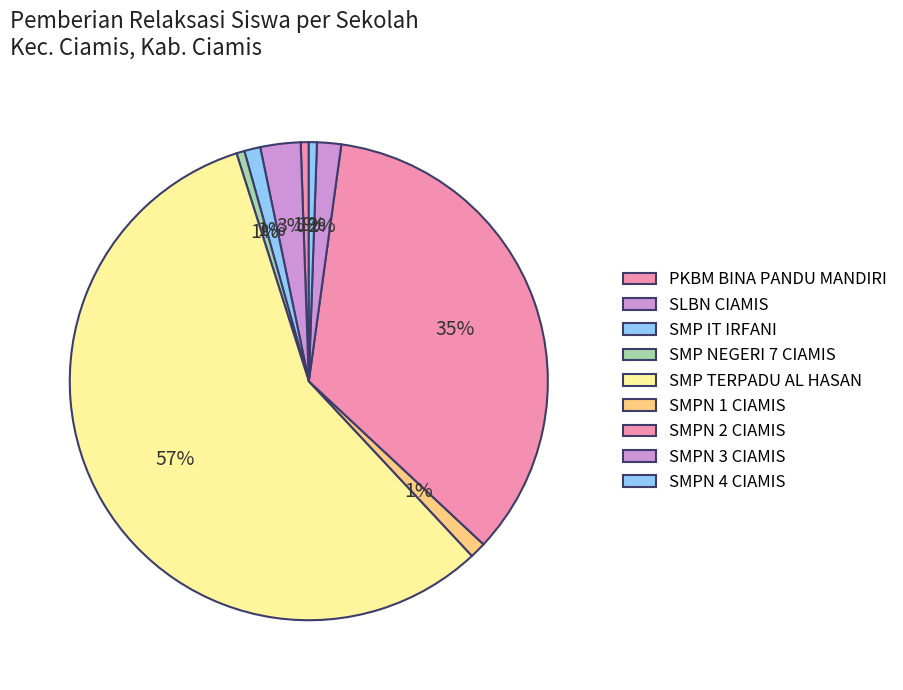

Count the number of slices in the pie.

9